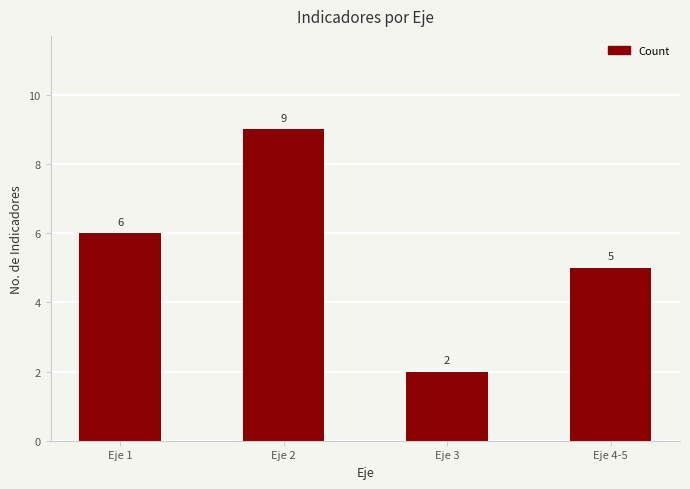

How many values are below 6?

2